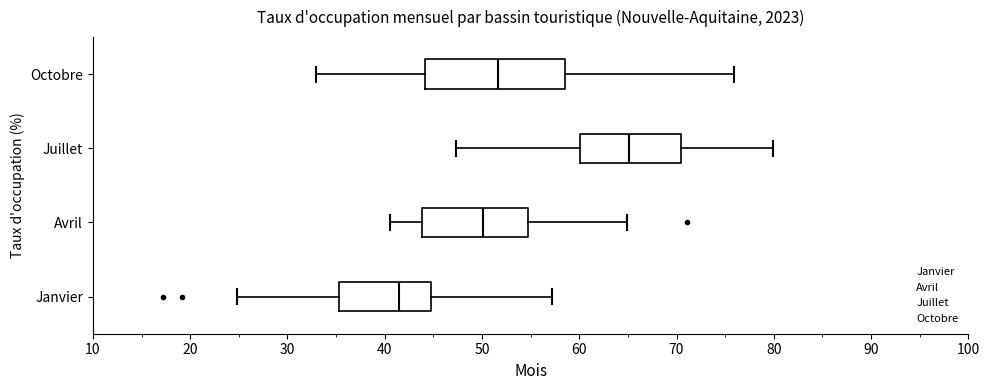

Which box is the widest, from its left edge to its right edge?

Octobre